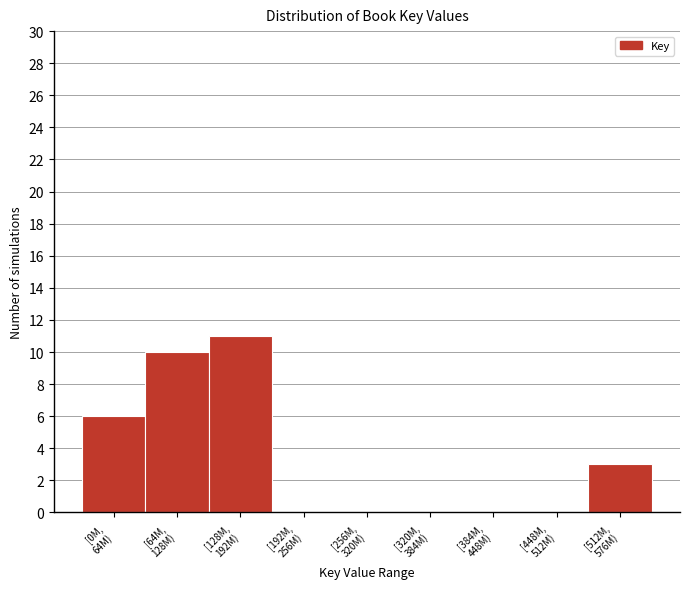

What is the maximum value shown in the chart?

11